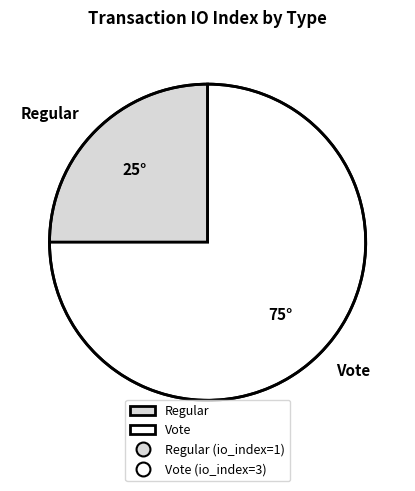

Which category has the biggest portion of the pie?

Vote